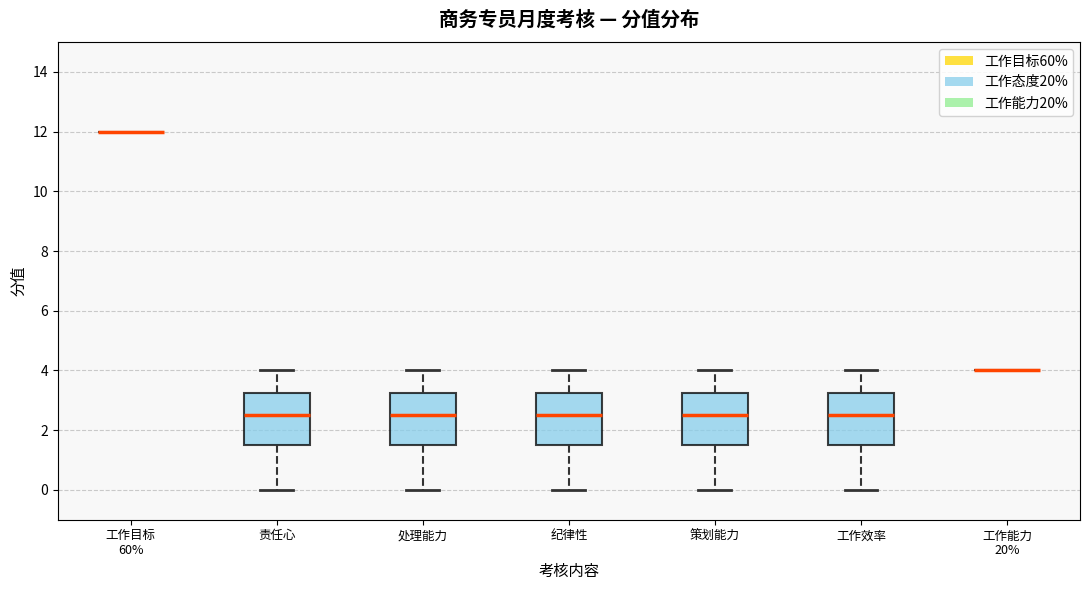

Reading left to right, read every box against the y-axis: the position of its median line, the range the box covers, and the ends of its whiskers. The values are not printed on the chart, so give them approximately, as read against the axis.

工作目标 60%: box collapsed to a line at 12.0, whiskers 12.0 to 12.0
责任心: median 2.6, box 1.6 to 3.2, whiskers 0.0 to 4.0
处理能力: median 2.6, box 1.6 to 3.2, whiskers 0.0 to 4.0
纪律性: median 2.6, box 1.6 to 3.2, whiskers 0.0 to 4.0
策划能力: median 2.6, box 1.6 to 3.2, whiskers 0.0 to 4.0
工作效率: median 2.6, box 1.6 to 3.2, whiskers 0.0 to 4.0
工作能力 20%: box collapsed to a line at 4.0, whiskers 4.0 to 4.0